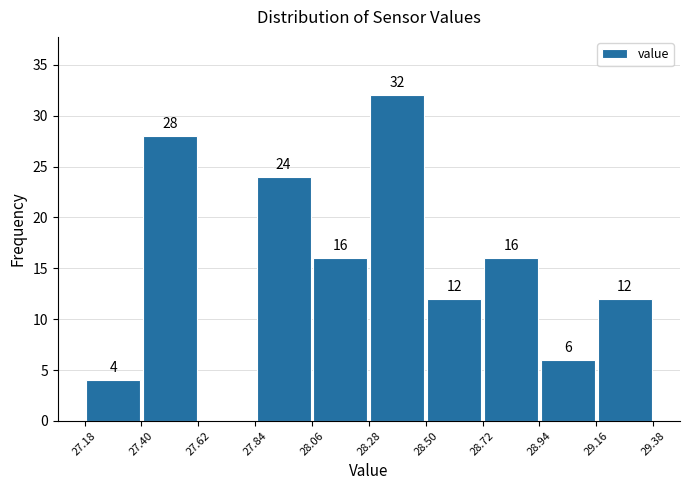

Which range on the x-axis has the tallest bar?

28.28 to 28.50